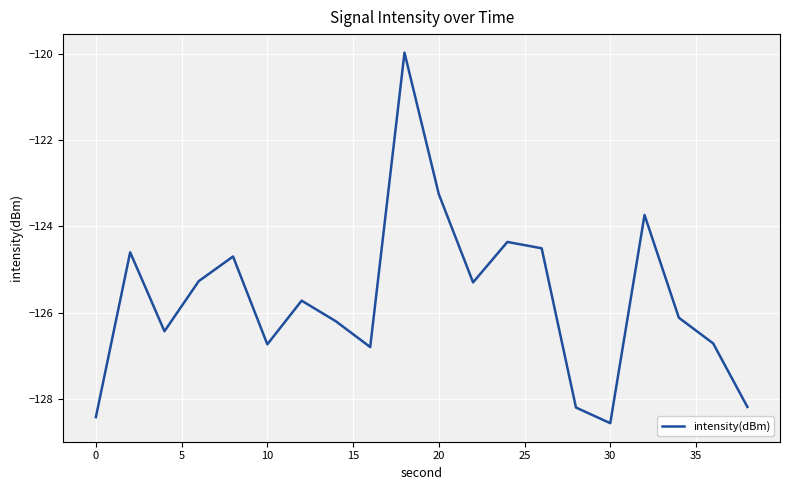

Reading left to right, extract all data points from this chart.

-128.4	-124.6	-126.4	-125.3	-124.7	-126.7	-125.7	-126.2	-126.8	-120.0	-123.3	-125.3	-124.4	-124.5	-128.2	-128.6	-123.7	-126.1	-126.7	-128.2